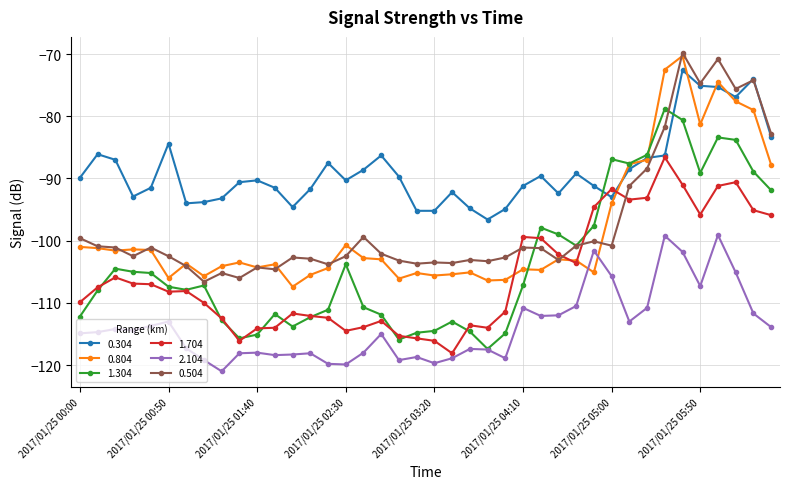

What is the value of the 0.304 point at the 36th from the left?

-75.1